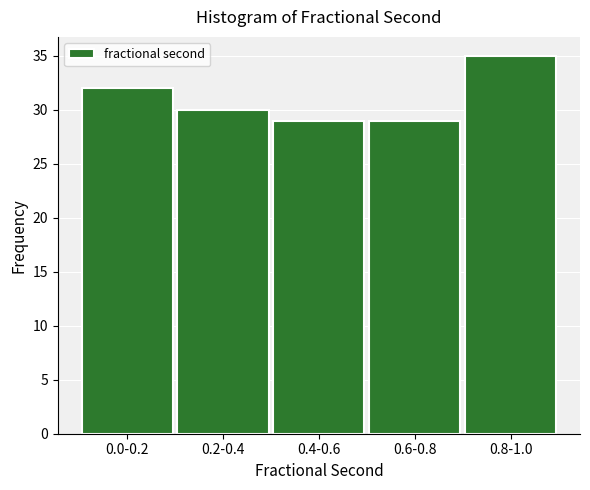

Reading right to left, list all the values displayed in this chart.

0.8-1.0=35	0.6-0.8=29	0.4-0.6=29	0.2-0.4=30	0.0-0.2=32